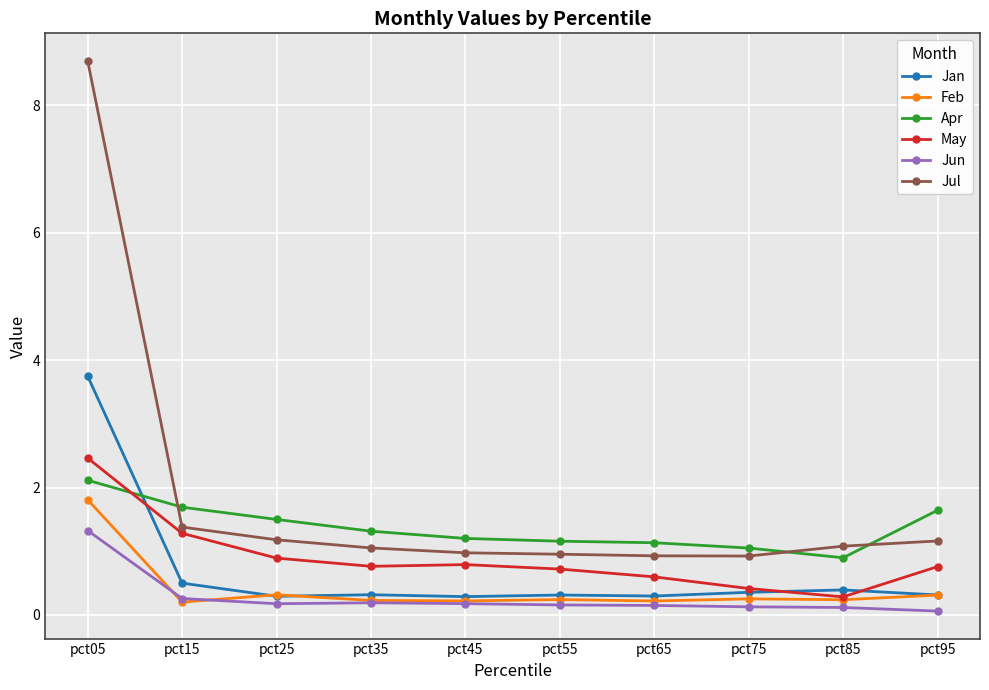

Which series has the largest range (max minus min)?

Jul